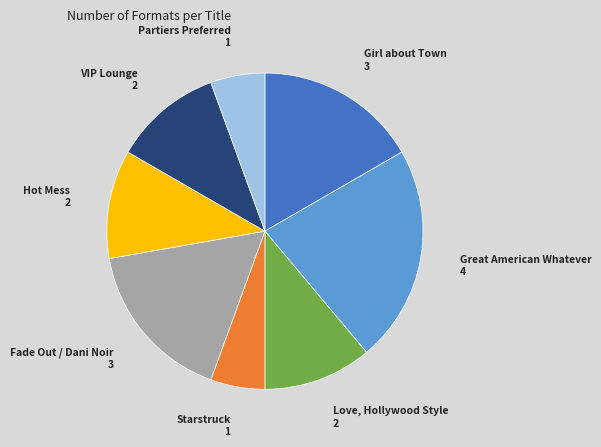

True or false: Love, Hollywood Style accounts for 1% of the total.

False